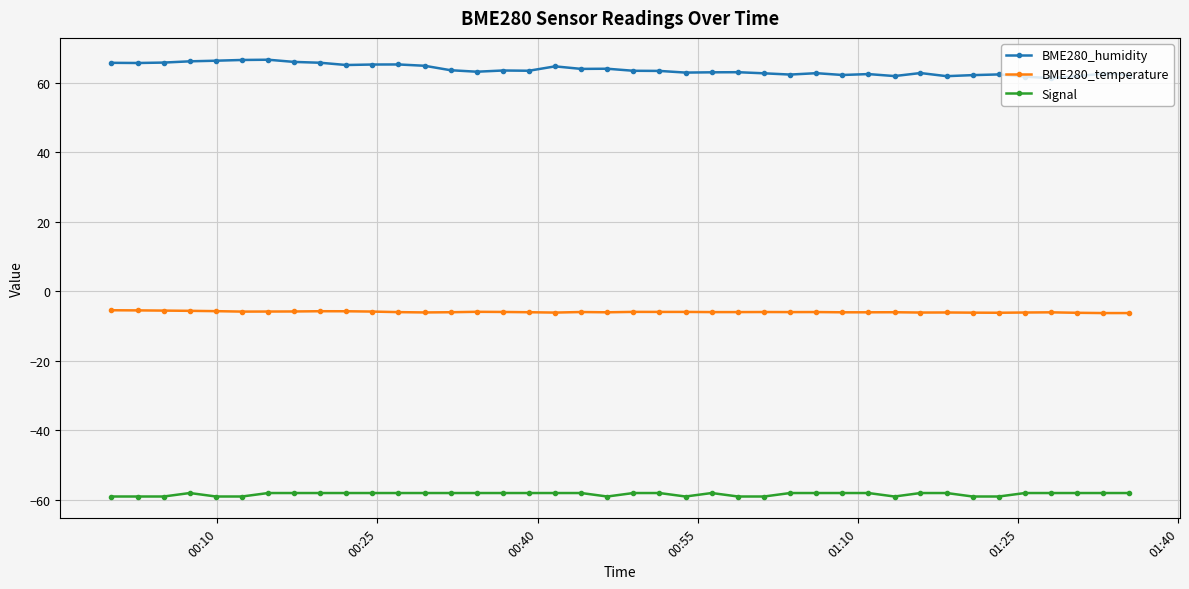

What is the value of the Signal point at the 27th from the left?

-58.0